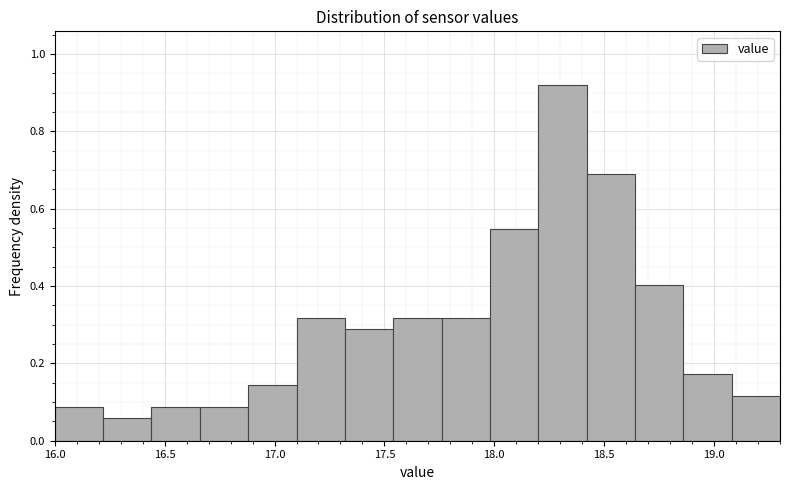

What is the height of the bar covering 18.20 to 18.42 on the x-axis? Neither the bar edges nor the heights are printed on the chart, so give them approximately, as read against the axes.

0.92